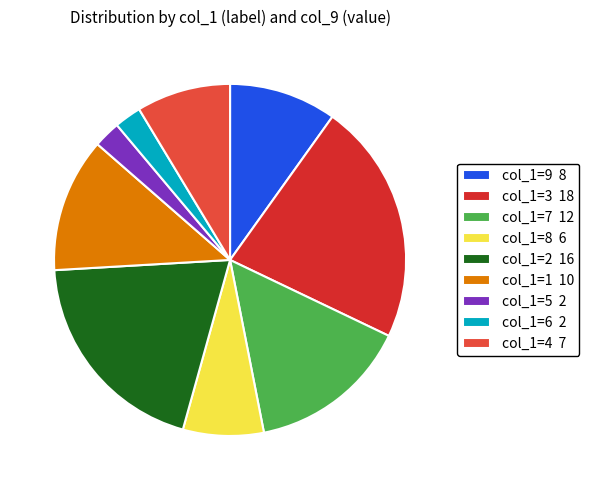

Does any single category account for the majority?

No